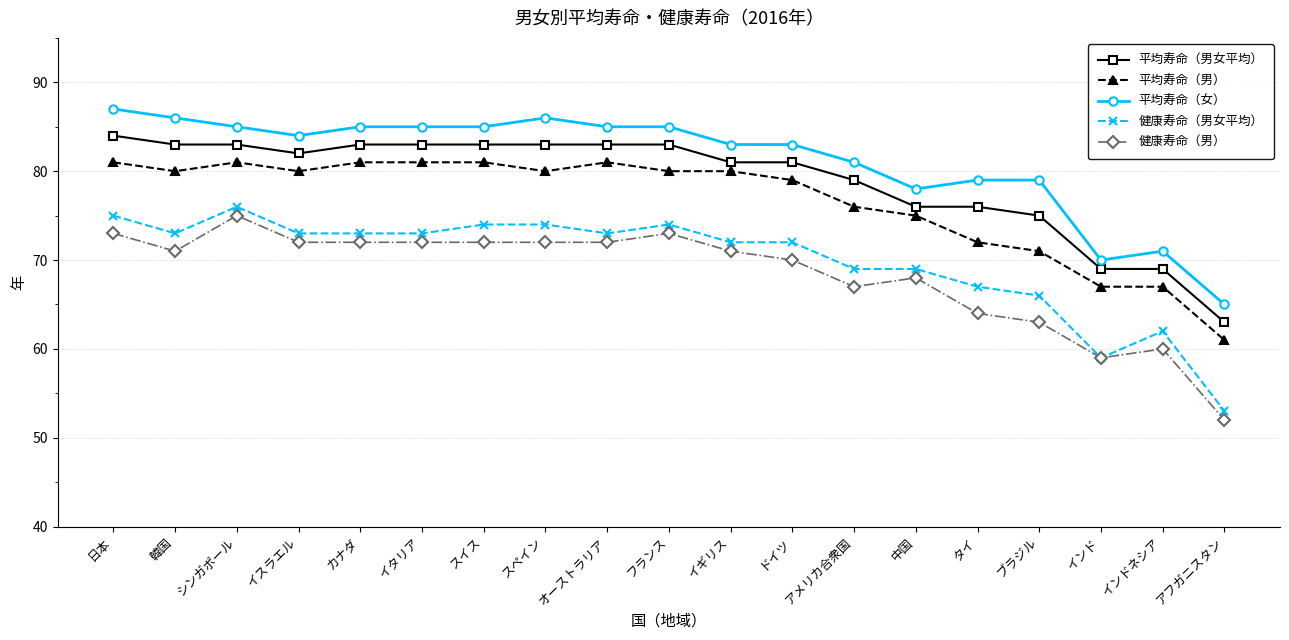

Reading left to right, what are all the values shown in this chart?

平均寿命（男女平均）: 日本=84	韓国=83	シンガポール=83	イスラエル=82	カナダ=83	イタリア=83	スイス=83	スペイン=83	オーストラリア=83	フランス=83	イギリス=81	ドイツ=81	アメリカ合衆国=79	中国=76	タイ=76	ブラジル=75	インド=69	インドネシア=69	アフガニスタン=63
平均寿命（男）: 日本=81	韓国=80	シンガポール=81	イスラエル=80	カナダ=81	イタリア=81	スイス=81	スペイン=80	オーストラリア=81	フランス=80	イギリス=80	ドイツ=79	アメリカ合衆国=76	中国=75	タイ=72	ブラジル=71	インド=67	インドネシア=67	アフガニスタン=61
平均寿命（女）: 日本=87	韓国=86	シンガポール=85	イスラエル=84	カナダ=85	イタリア=85	スイス=85	スペイン=86	オーストラリア=85	フランス=85	イギリス=83	ドイツ=83	アメリカ合衆国=81	中国=78	タイ=79	ブラジル=79	インド=70	インドネシア=71	アフガニスタン=65
健康寿命（男女平均）: 日本=75	韓国=73	シンガポール=76	イスラエル=73	カナダ=73	イタリア=73	スイス=74	スペイン=74	オーストラリア=73	フランス=74	イギリス=72	ドイツ=72	アメリカ合衆国=69	中国=69	タイ=67	ブラジル=66	インド=59	インドネシア=62	アフガニスタン=53
健康寿命（男）: 日本=73	韓国=71	シンガポール=75	イスラエル=72	カナダ=72	イタリア=72	スイス=72	スペイン=72	オーストラリア=72	フランス=73	イギリス=71	ドイツ=70	アメリカ合衆国=67	中国=68	タイ=64	ブラジル=63	インド=59	インドネシア=60	アフガニスタン=52